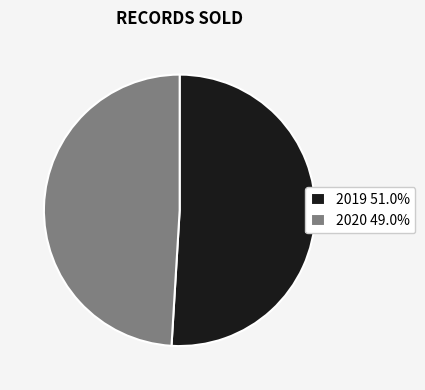

How many segments does this pie chart have?

2